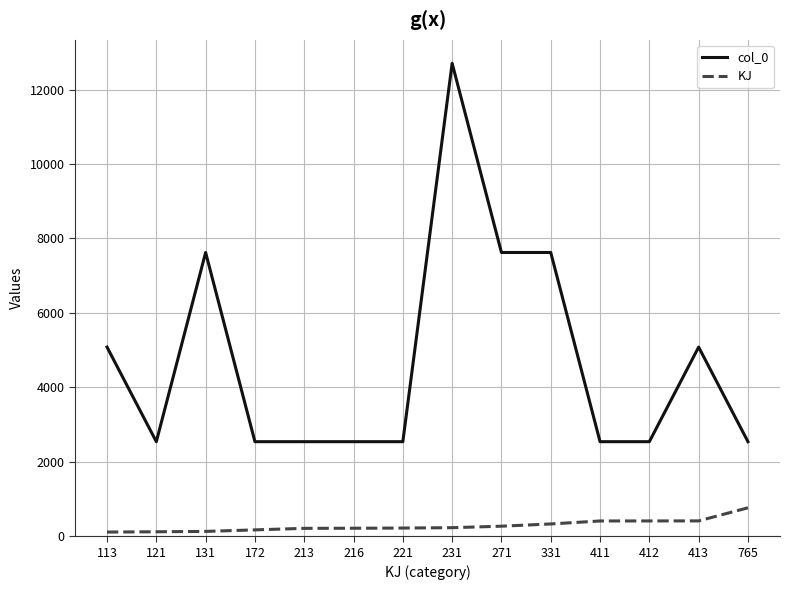

True or false: KJ and col_0 intersect in this chart.

False